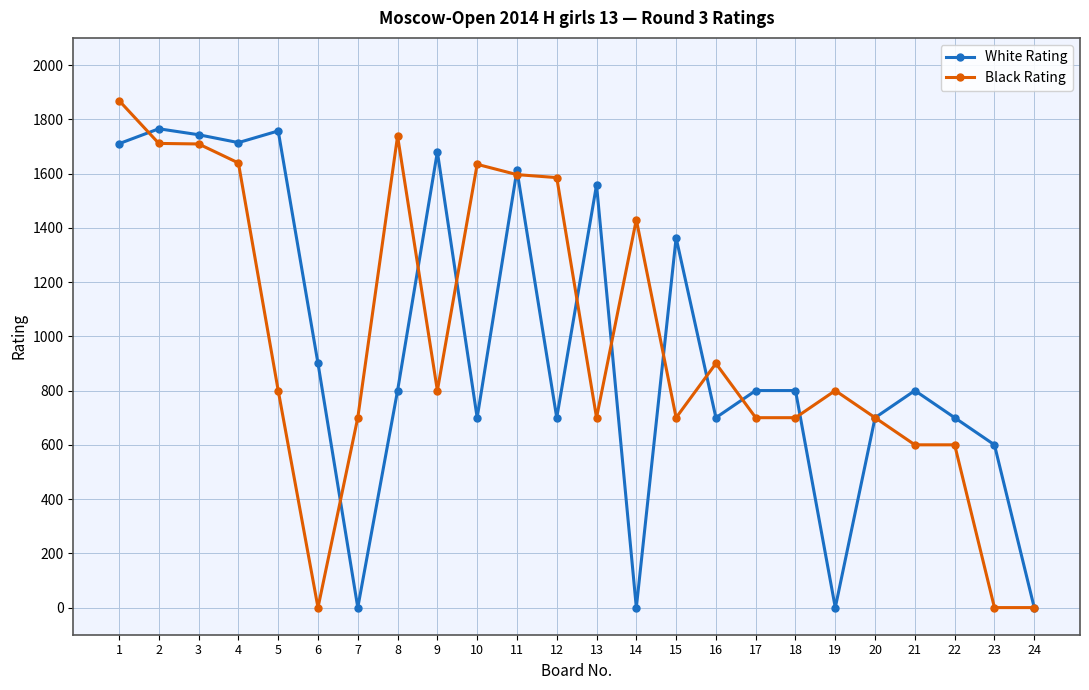

True or false: White Rating has more than 2 points higher than both neighbors.

True